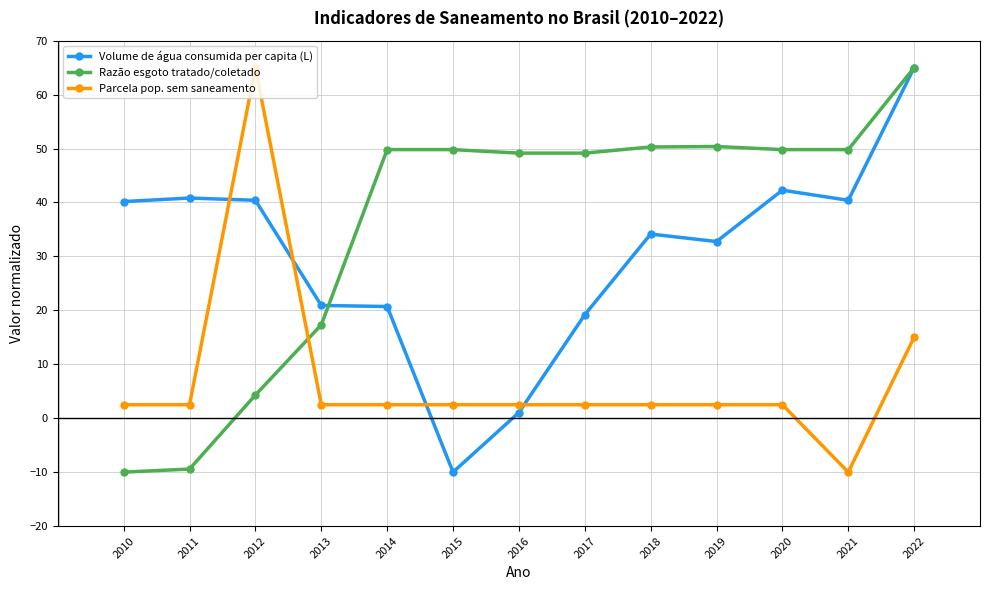

What is the total value across all series at 2020?

94.6